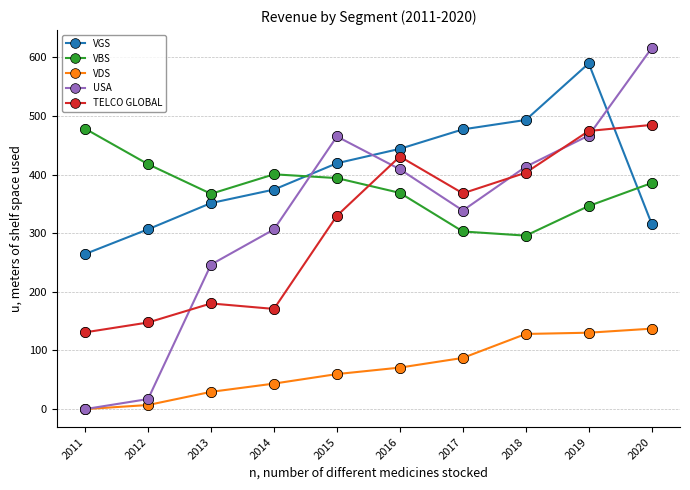

What is the difference between the highest and lowest values at 2019?

459.5